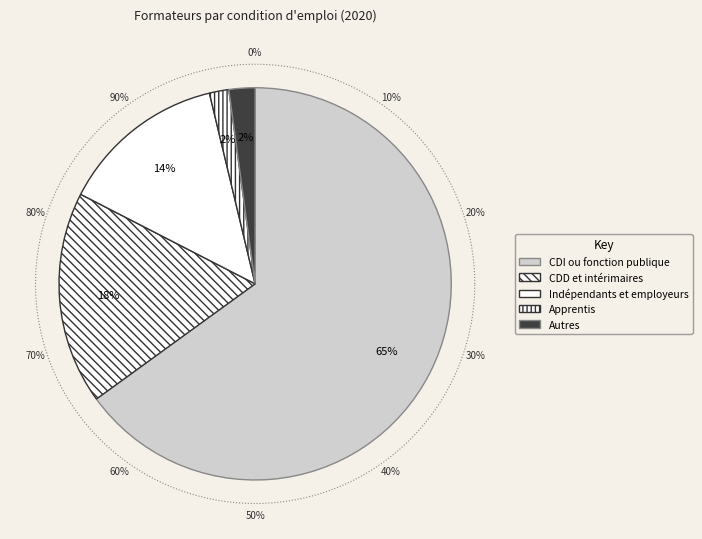

How many slices are in this pie chart?

5